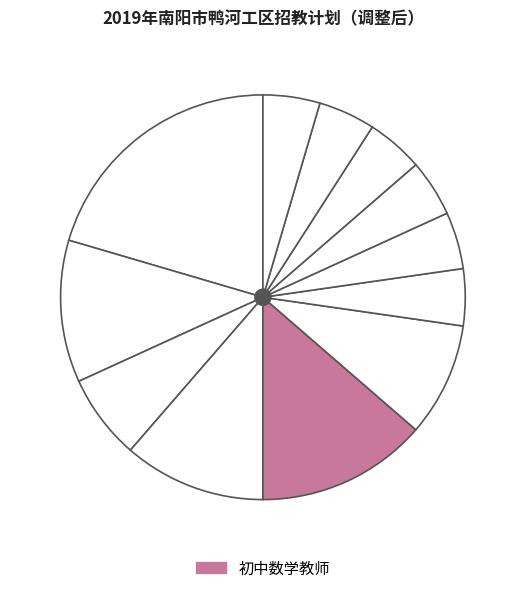

How many slices are in this pie chart?

12